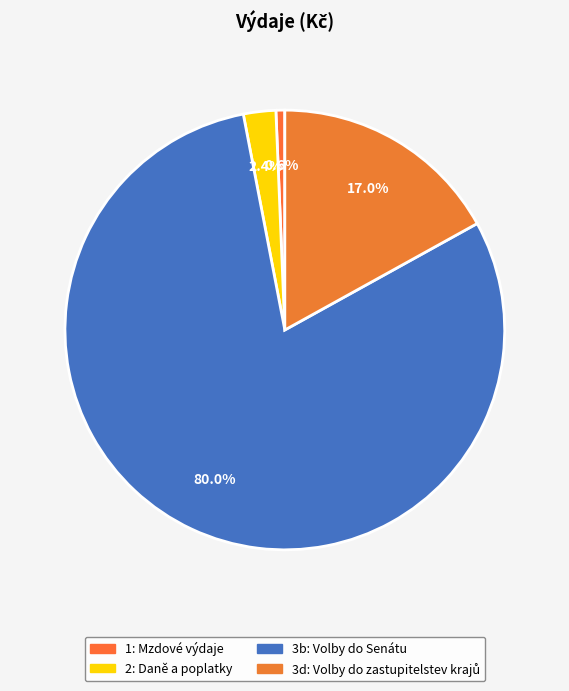

Which has a higher value, 3b: Volby do Senátu or 2: Daně a poplatky?

3b: Volby do Senátu